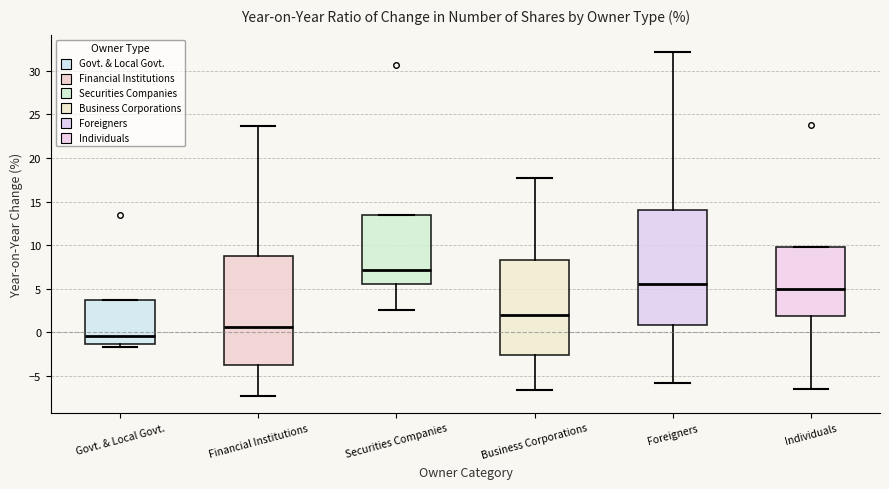

Where does the upper whisker of the box for Financial Institutions end on the y-axis? The values are not printed on the chart, so give them approximately, as read against the axis.

23.5